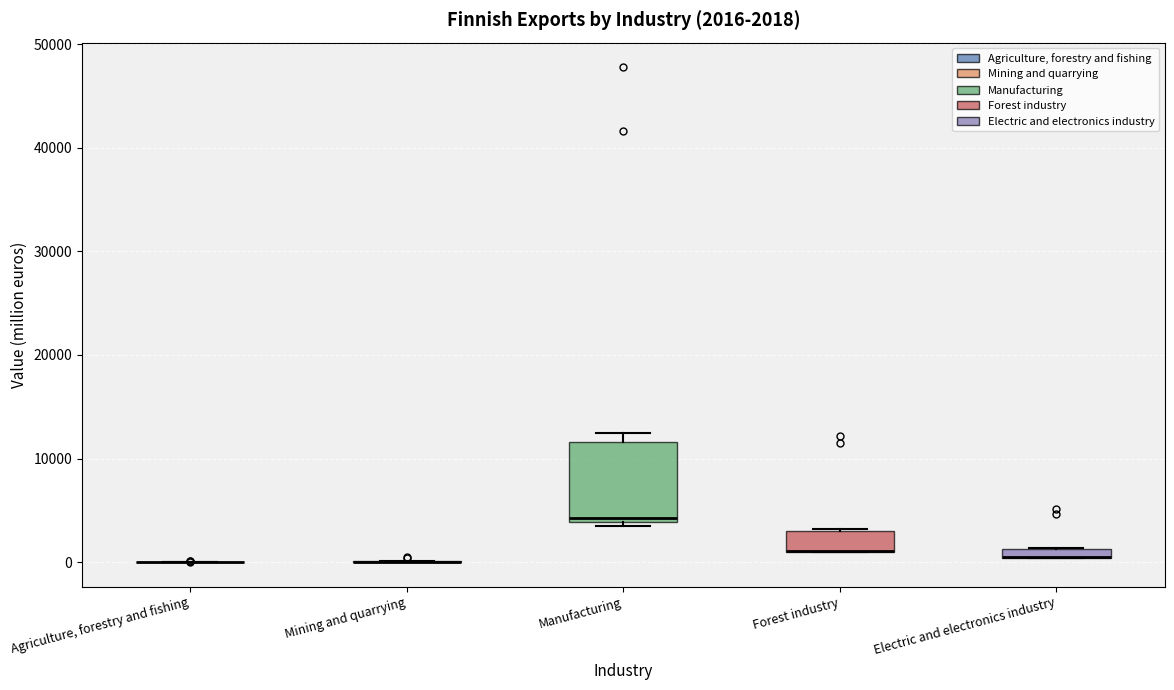

Which box is the tallest, from its lower edge to its upper edge?

Manufacturing